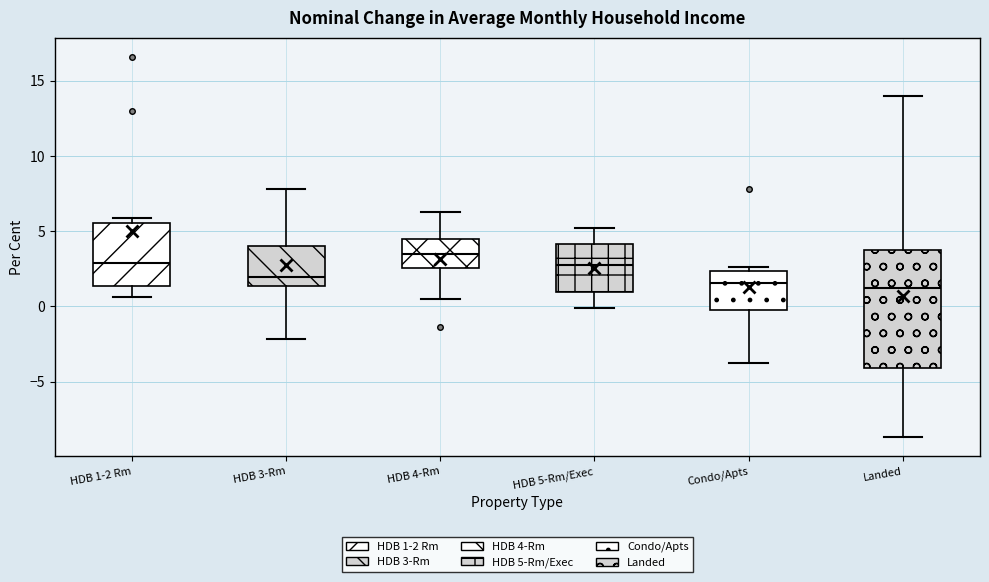

Where is the upper edge of the box for HDB 3-Rm on the y-axis? The values are not printed on the chart, so give them approximately, as read against the axis.

4.0